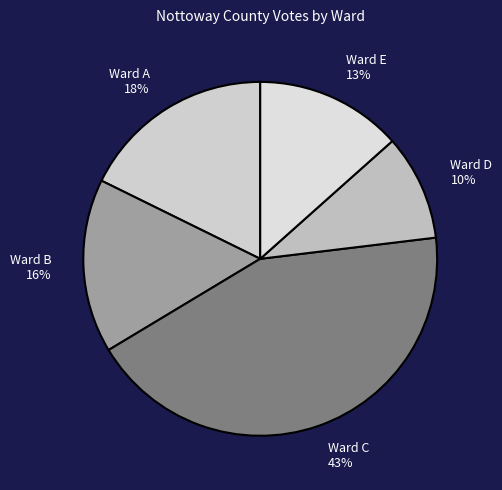

Do Ward D 10% and Ward C 43% together represent more than half of the pie?

Yes